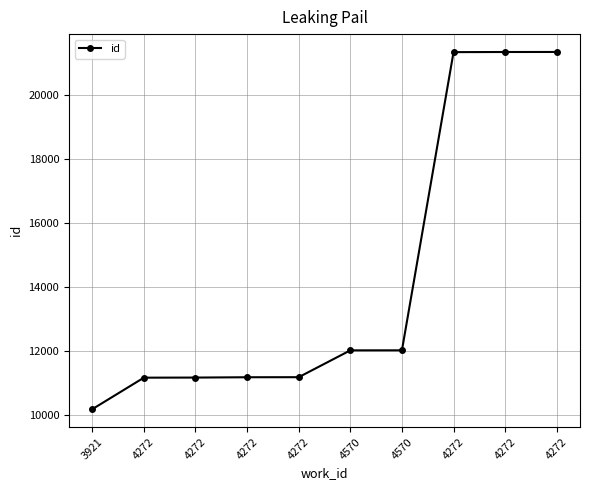

Is it true that the value at 4272 is 11173?

True